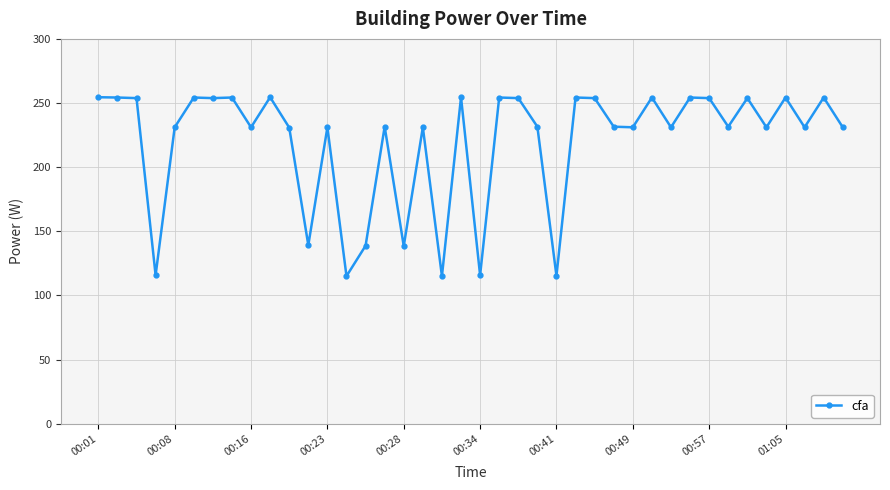

How many points are lower than both their immediate neighbors (excluding endpoints)?

14